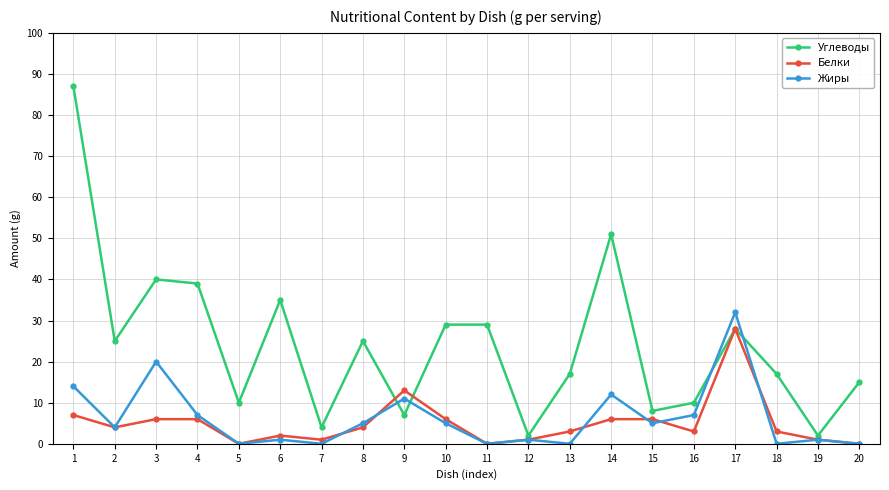

The Углеводы series shows 39 at 8. True or false?

False